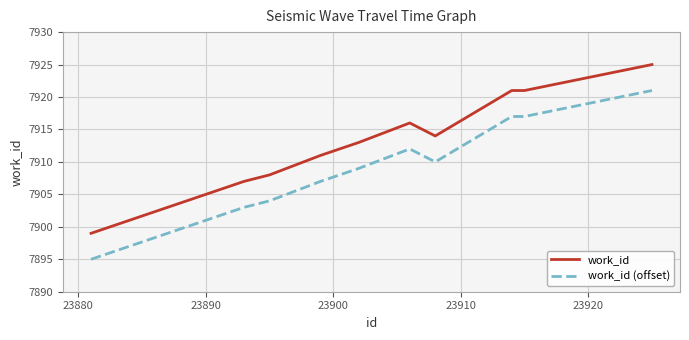

True or false: work_id (offset) and work_id cross at least once.

False